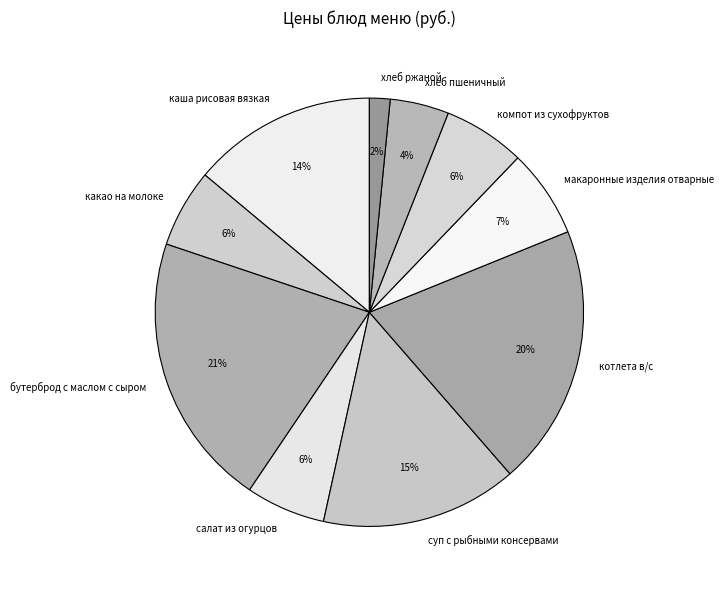

Which category has the smallest portion of the pie?

хлеб ржаной